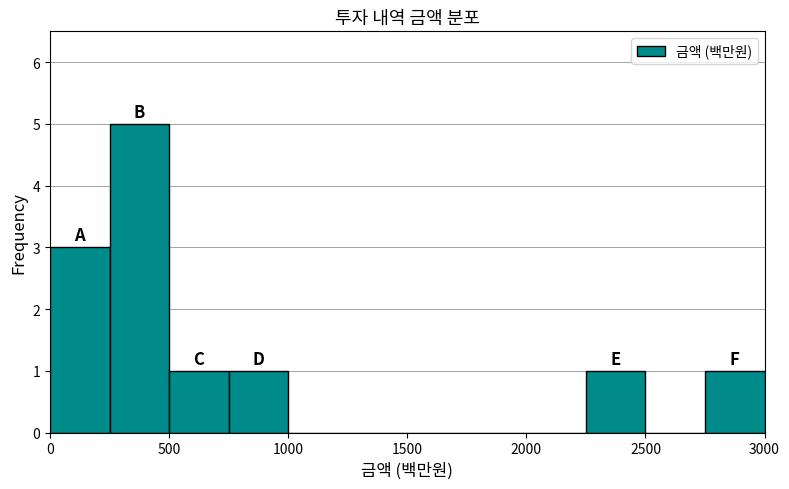

Which range on the x-axis has the tallest bar?

250 to 500